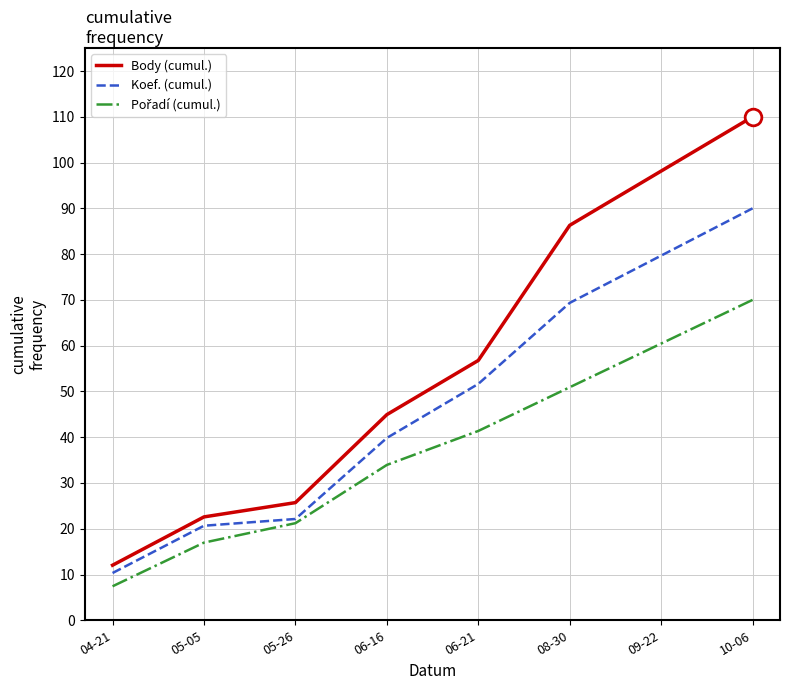

What is the smallest value displayed?

7.4